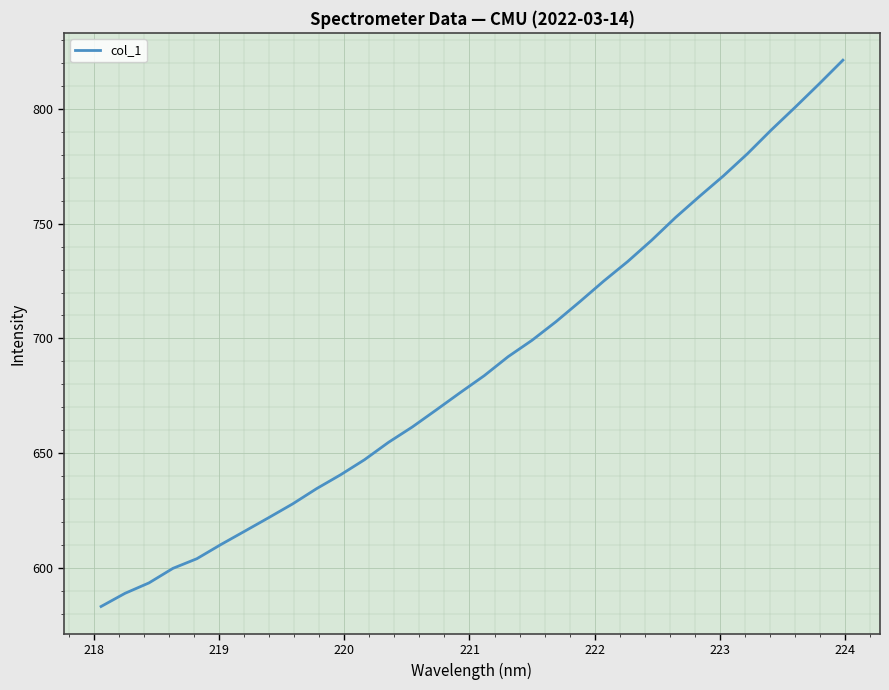

What is the average value?

688.1